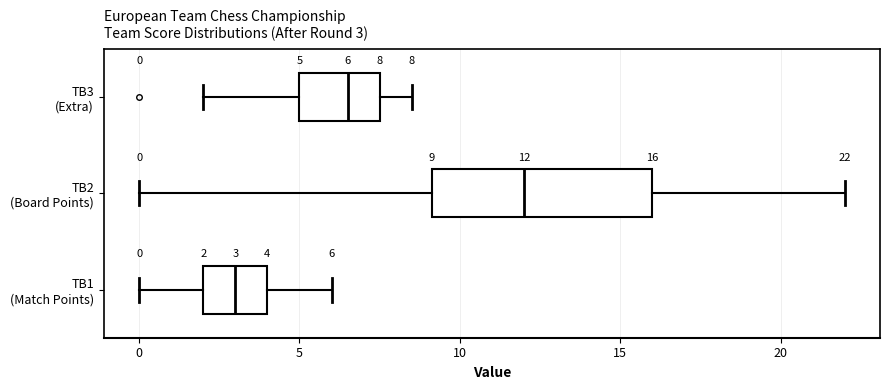

Which box has the furthest to the left median line?

TB1 (Match Points)